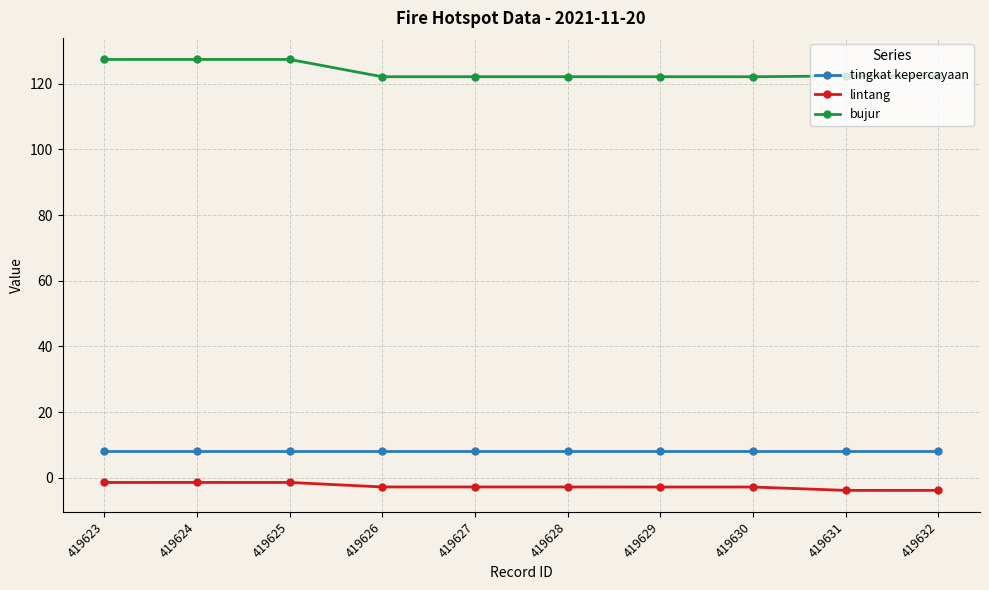

True or false: bujur has more than 1 points higher than both neighbors.

True